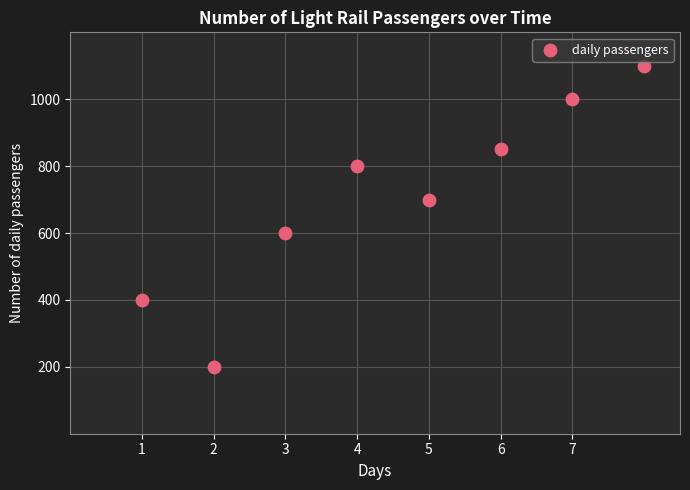

What is the range of Y values (max minus min)?

900